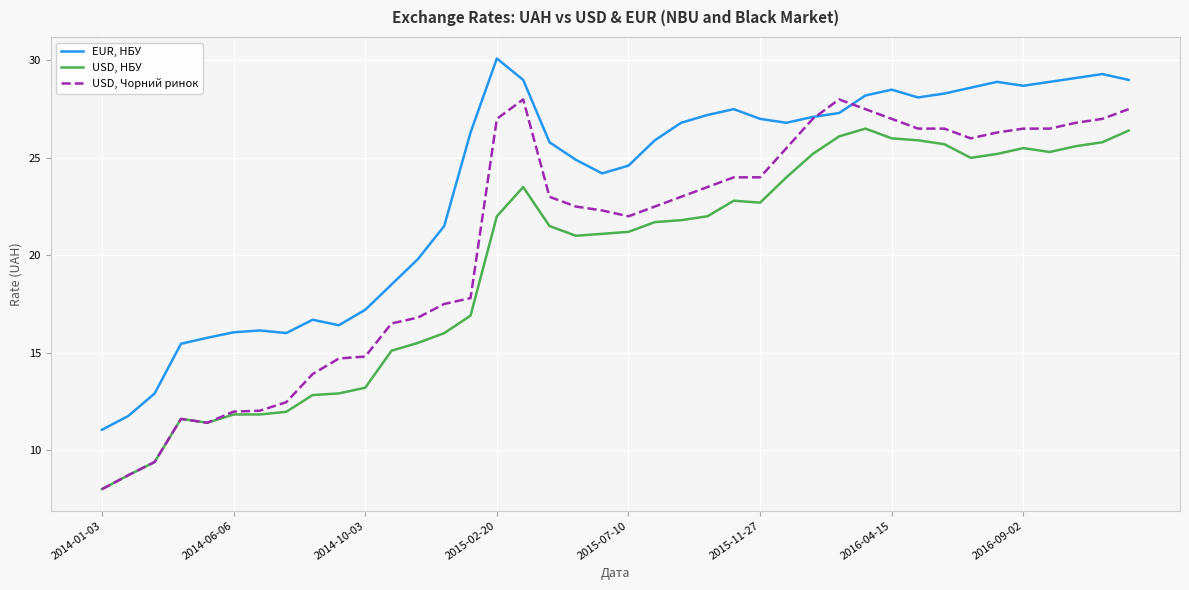

What is the difference between the maximum and minimum values in the USD, НБУ series?

18.5